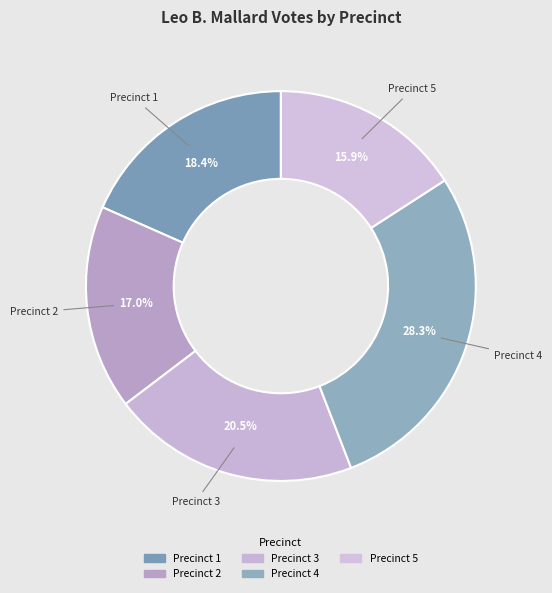

Is there any slice that represents more than half of the pie?

No